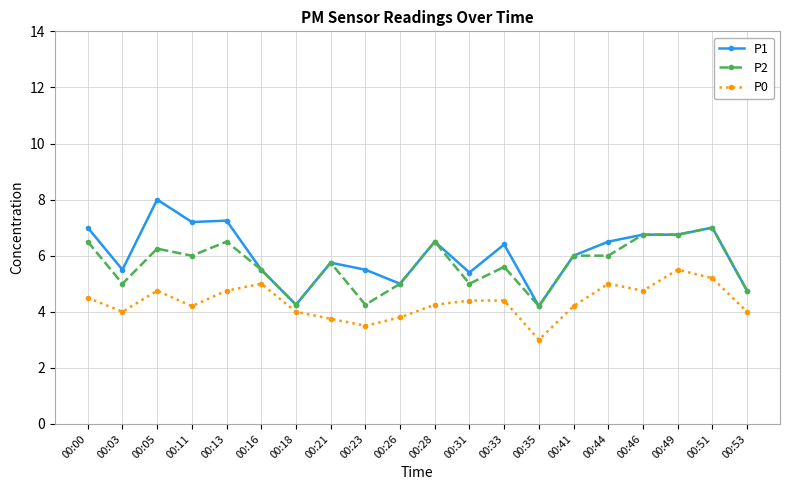

The P2 series shows 6.0 at 00:11. True or false?

True